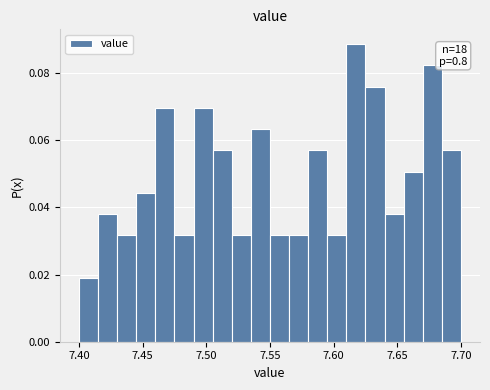

Read against the x-axis, roughly where is the centre of the tallest bar?

7.620